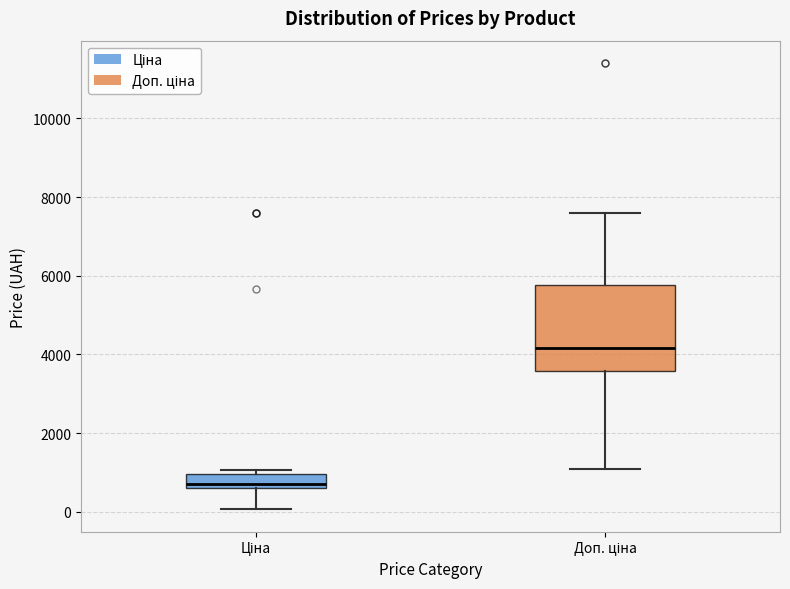

Which box is the tallest, from its lower edge to its upper edge?

Доп. ціна